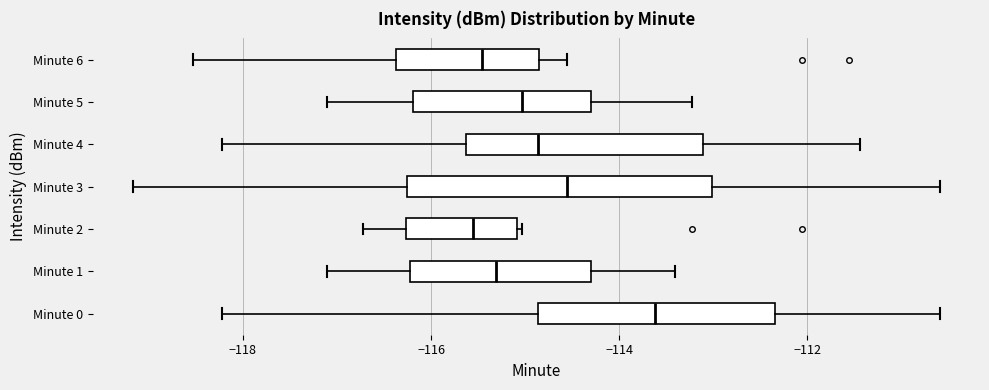

Which box has the furthest to the right median line?

Minute 0